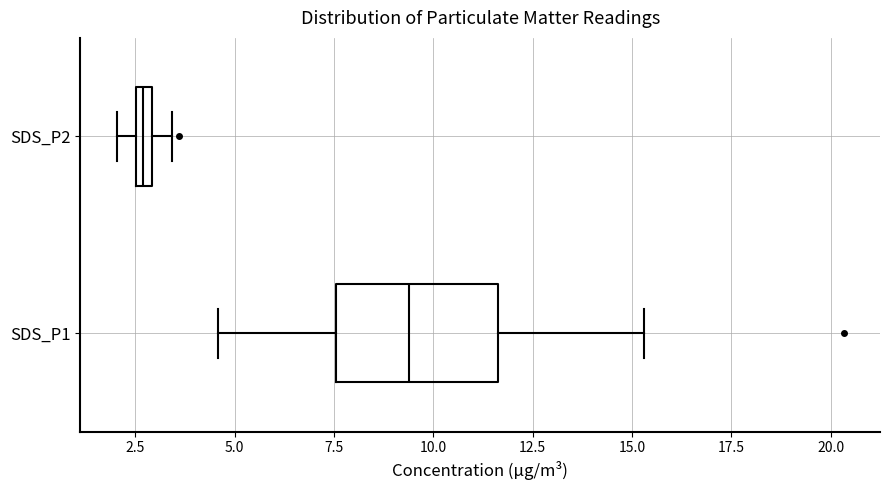

Where is the right edge of the box for SDS_P1 on the x-axis? The values are not printed on the chart, so give them approximately, as read against the axis.

11.5